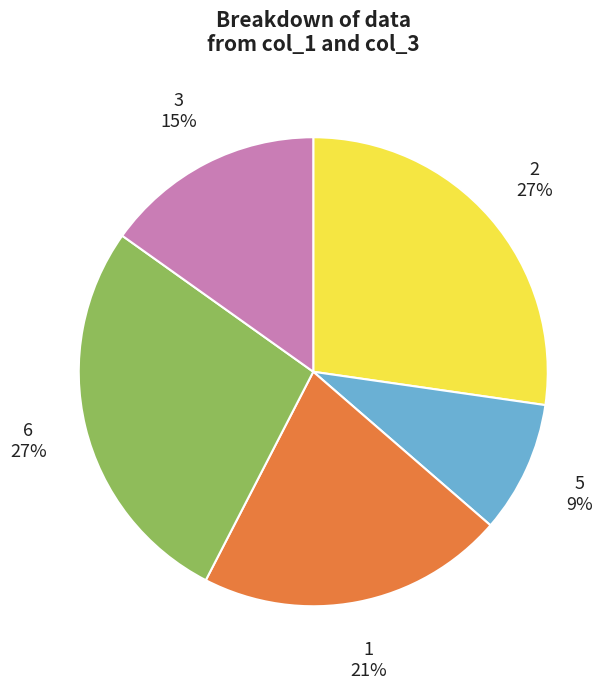

Is there any slice that represents more than half of the pie?

No